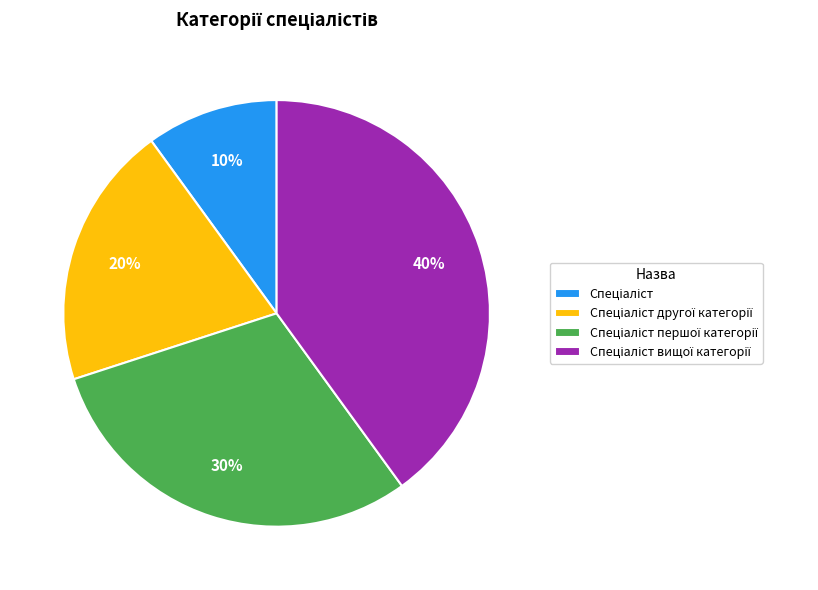

To the nearest percent, what is the average slice percentage?

25%